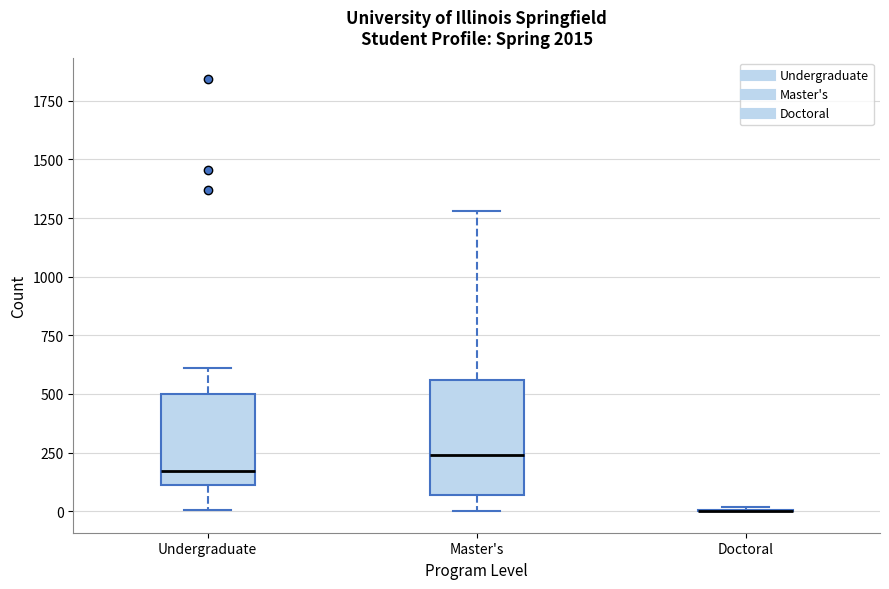

Reading left to right, read every box against the y-axis: the position of its median line, the range the box covers, and the ends of its whiskers. The values are not printed on the chart, so give them approximately, as read against the axis.

Undergraduate: median 150, box 100 to 500, whiskers 0 to 600
Master's: median 250, box 50 to 550, whiskers 0 to 1300
Doctoral: box collapsed to a line at 0, whiskers 0 to 0